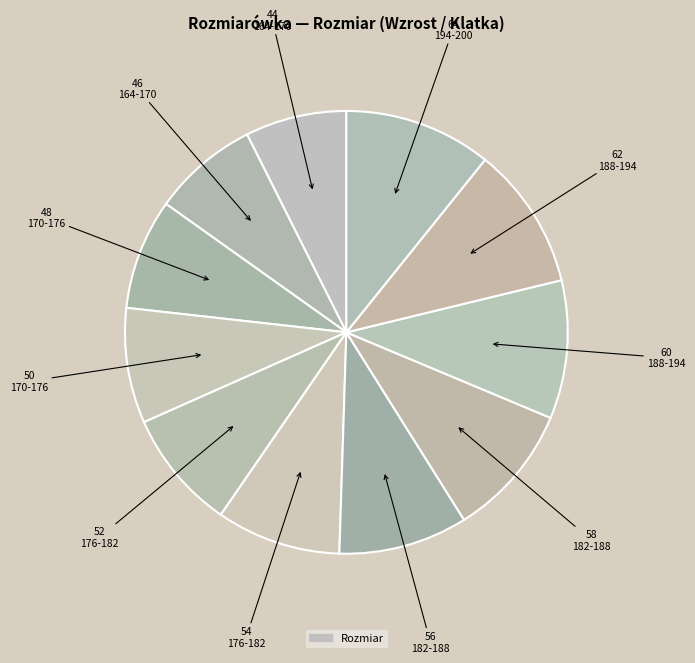

How many segments does this pie chart have?

11